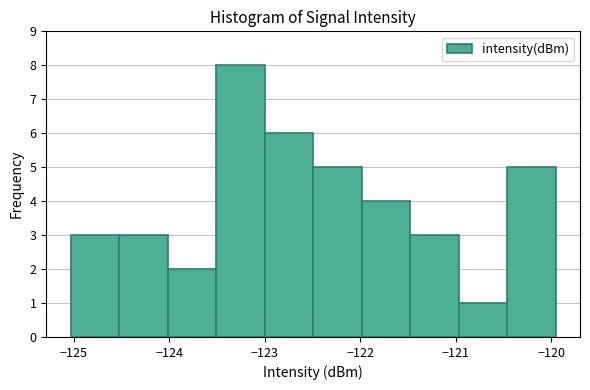

Reading left to right, list every bar in this chart as the range it spans on the x-axis followed by its height. Neither the bar edges nor the heights are printed on the chart, so give them approximately, as read against the axes.

-125.0 to -124.5: 3
-124.5 to -124.0: 3
-124.0 to -123.5: 2
-123.5 to -123.0: 8
-123.0 to -122.5: 6
-122.5 to -122.0: 5
-122.0 to -121.5: 4
-121.5 to -121.0: 3
-121.0 to -120.5: 1
-120.5 to -120.0: 5